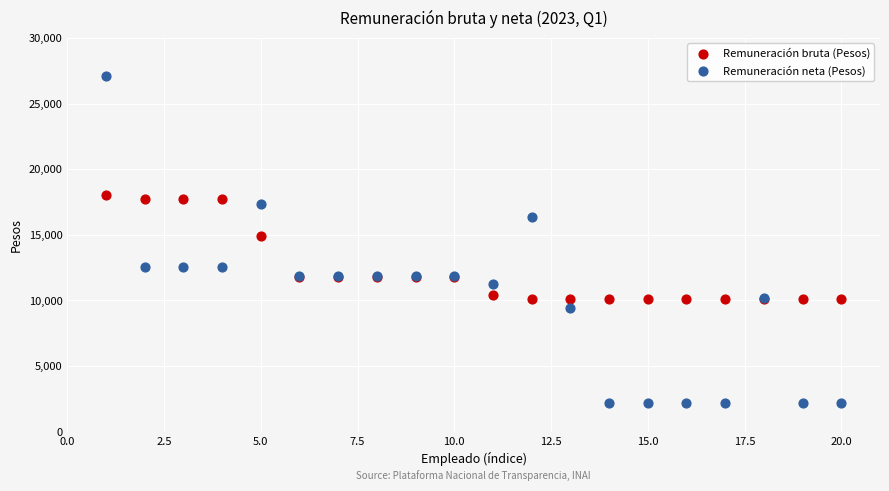

Which series reaches the maximum Y coordinate?

Remuneración neta (Pesos)